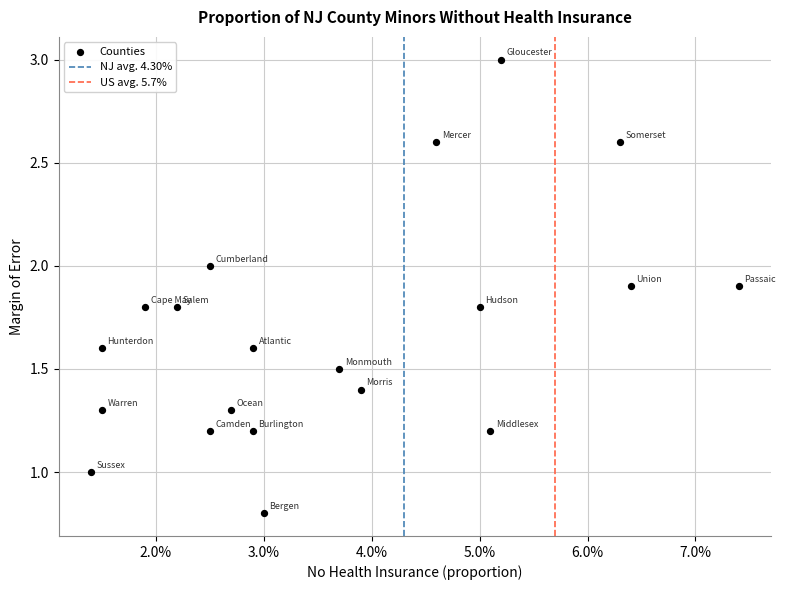

What is the range of Y values (max minus min)?

2.2